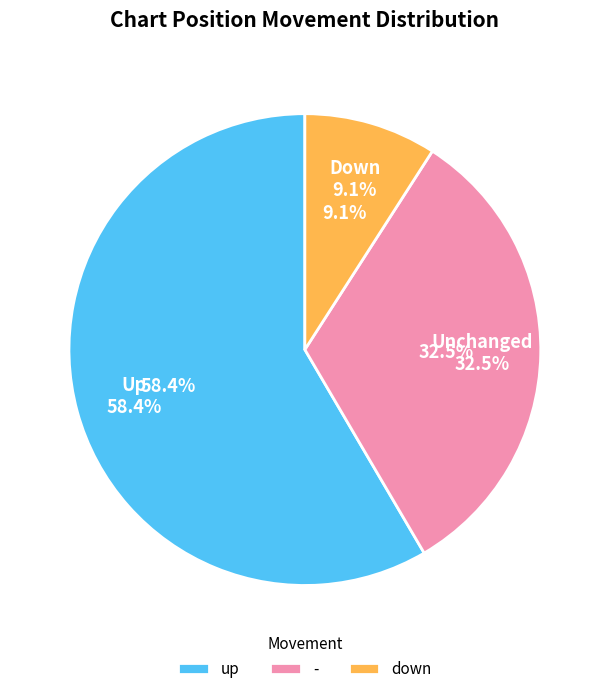

Is the sum of - and up greater than half?

Yes